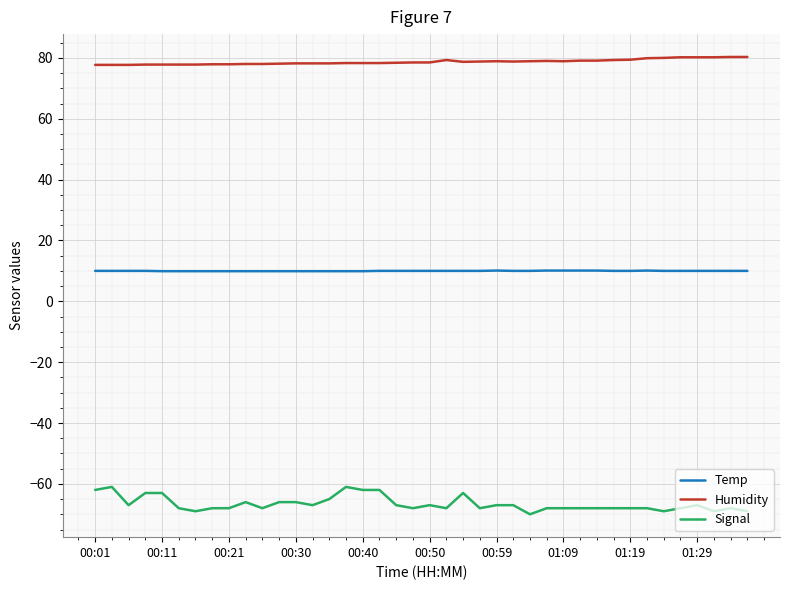

Is this an area chart (filled region under the line)?

No